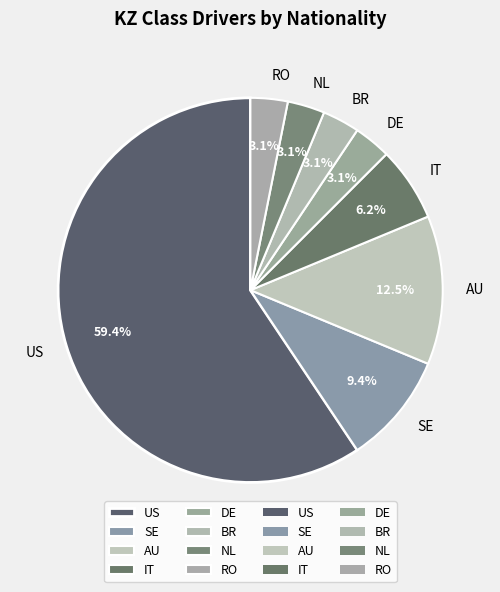

What portion of the pie excludes SE?

90.6%